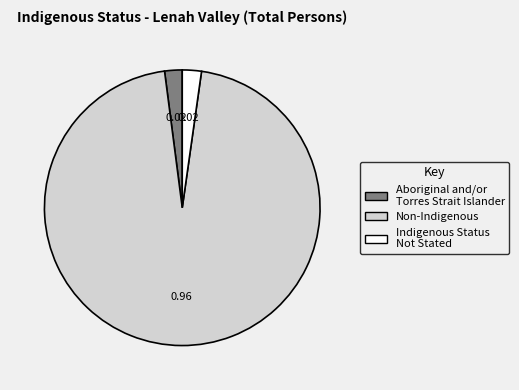

Combined, do Indigenous Status Not Stated and Aboriginal and/or Torres Strait Islander account for over 50%?

No